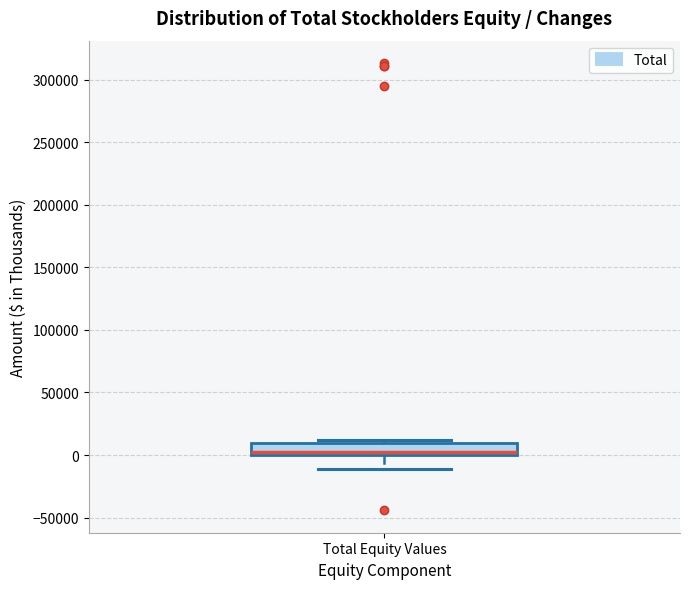

Where does the median line of the box for Total Equity Values sit on the y-axis? The values are not printed on the chart, so give them approximately, as read against the axis.

5000